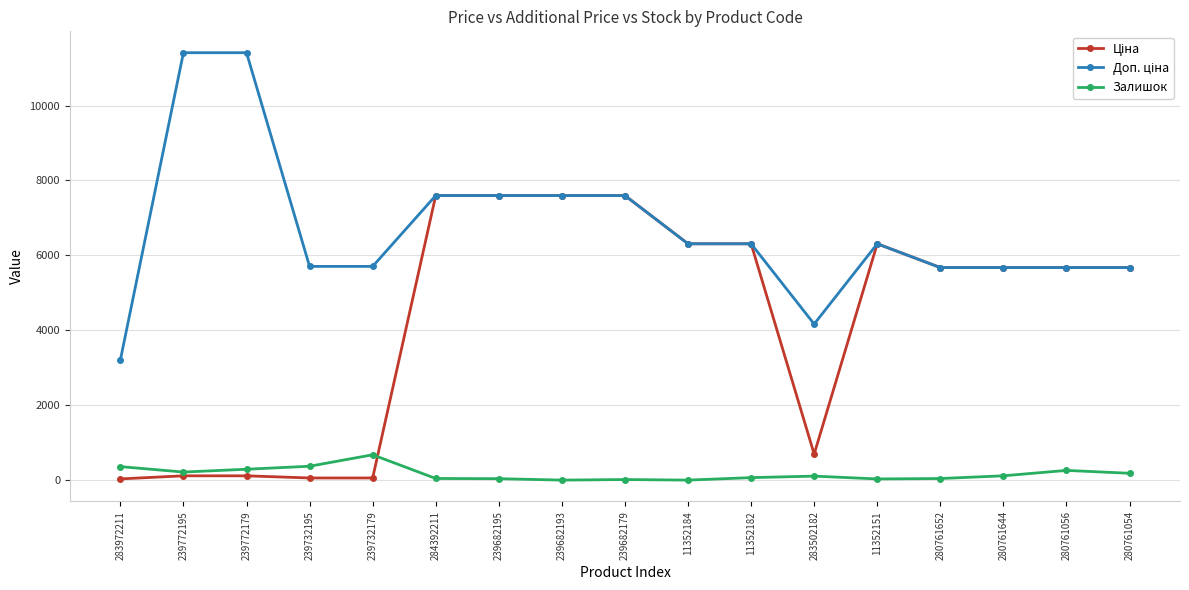

The Залишок series shows 43.0 at 284392211. True or false?

True